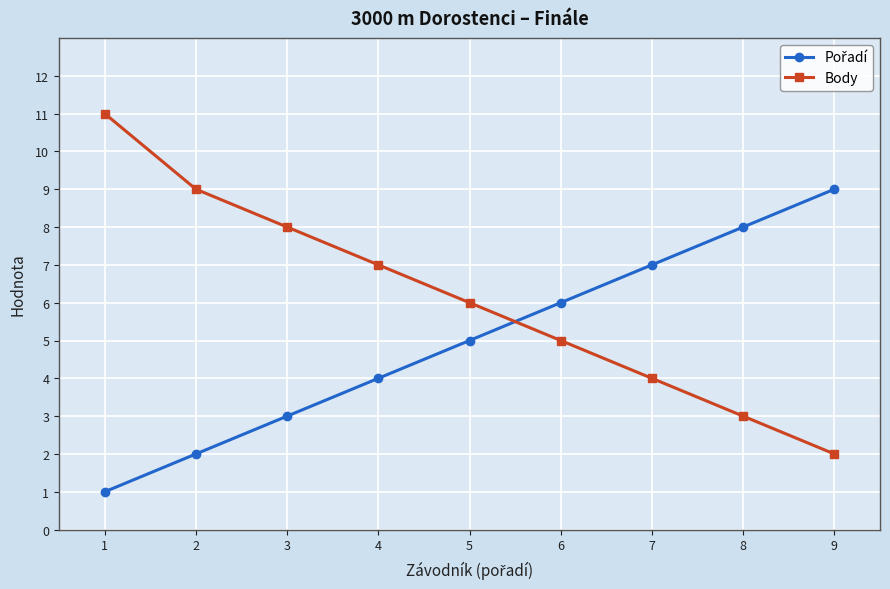

At which label is Body closest to 6?

5